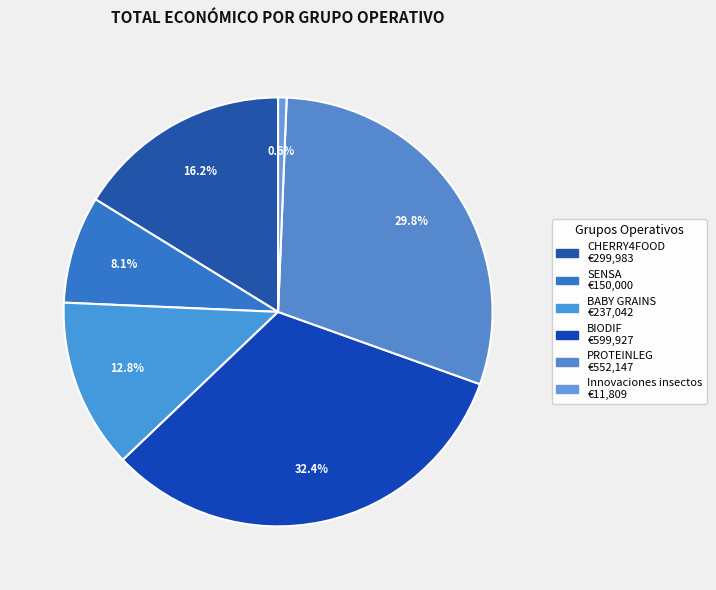

To the nearest percent, what portion does Innovaciones insectos represent?

1%